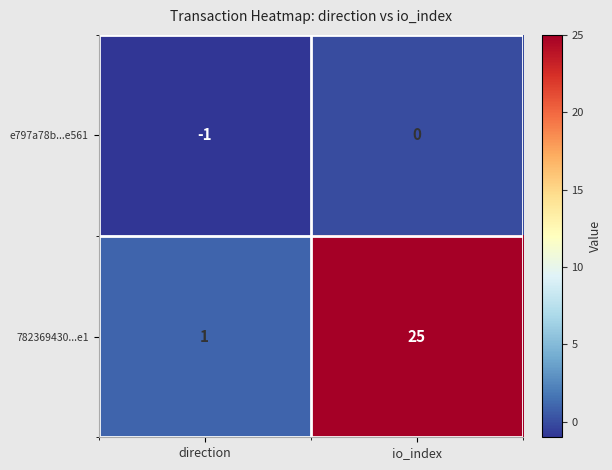

What value does the 782369430...e1 series have at io_index, to the nearest 5?

25